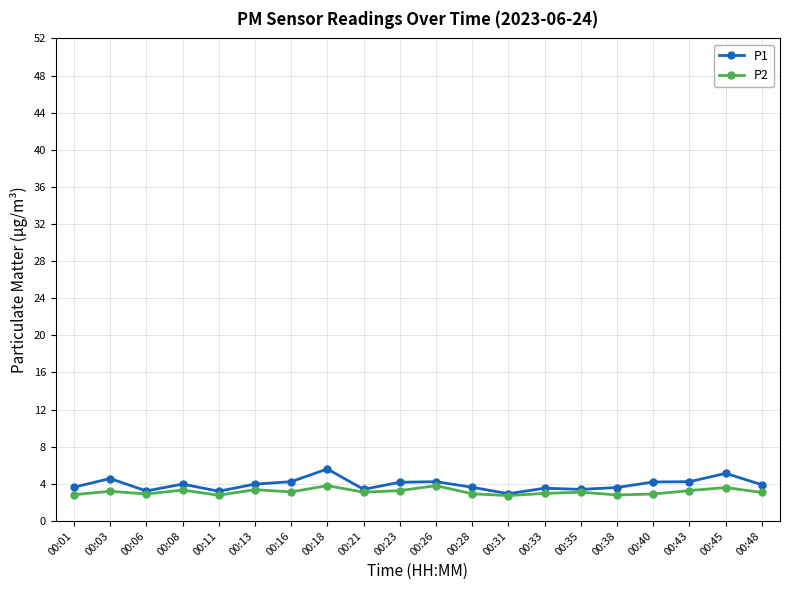

How many series are shown in this chart?

2